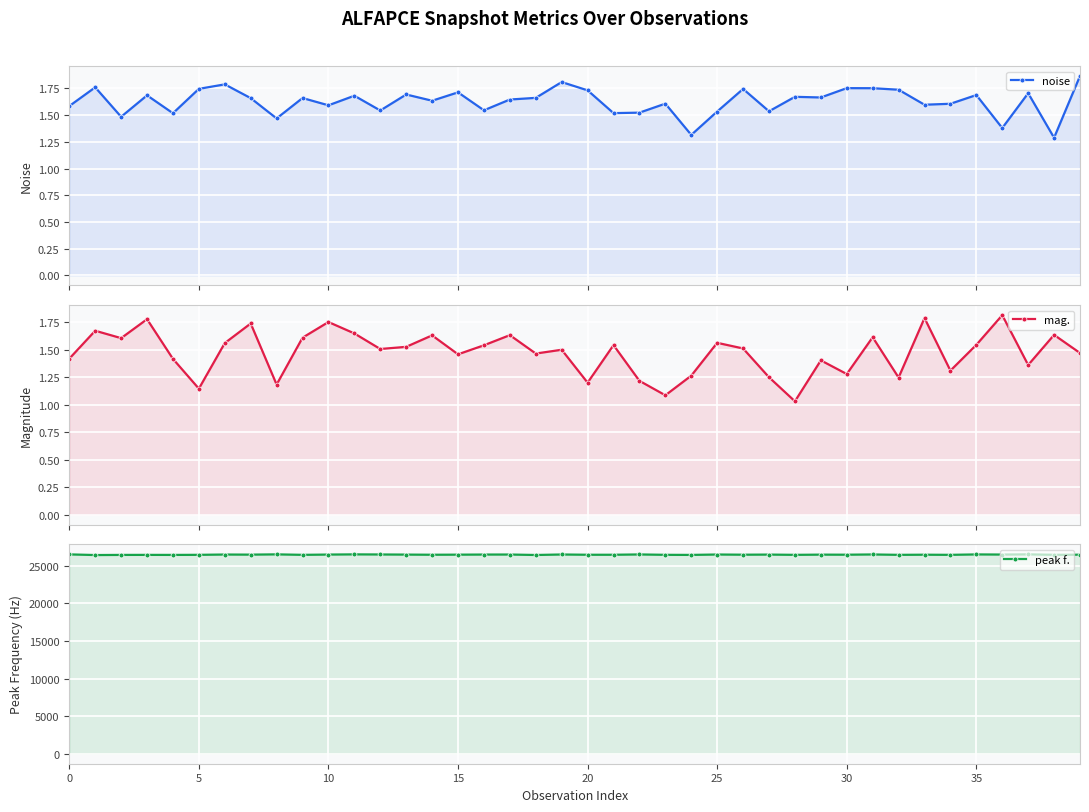

Which has a higher value, 22 or 15?

15